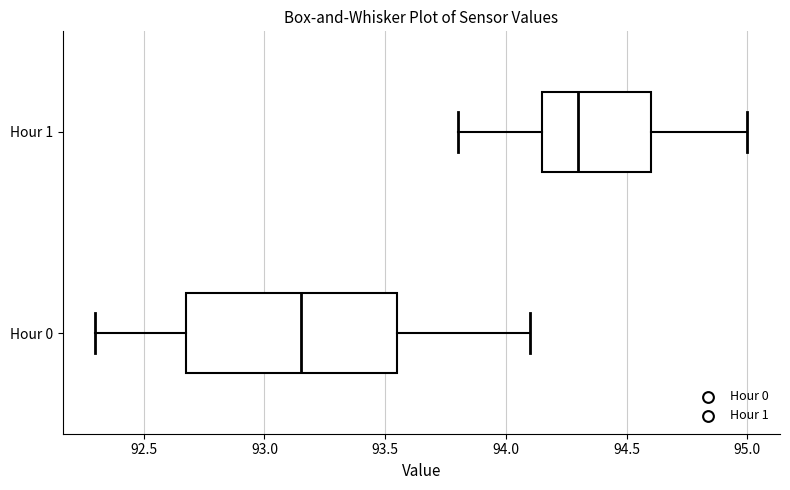

Reading bottom to top, read every box against the x-axis: the position of its median line, the range the box covers, and the ends of its whiskers. The values are not printed on the chart, so give them approximately, as read against the axis.

Hour 0: median 93.15, box 92.70 to 93.55, whiskers 92.30 to 94.10
Hour 1: median 94.30, box 94.15 to 94.60, whiskers 93.80 to 95.00